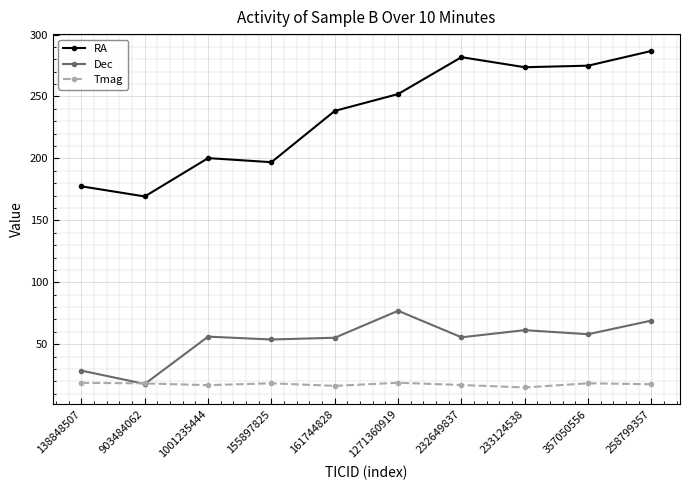

How many values in the RA series are below 251?

5